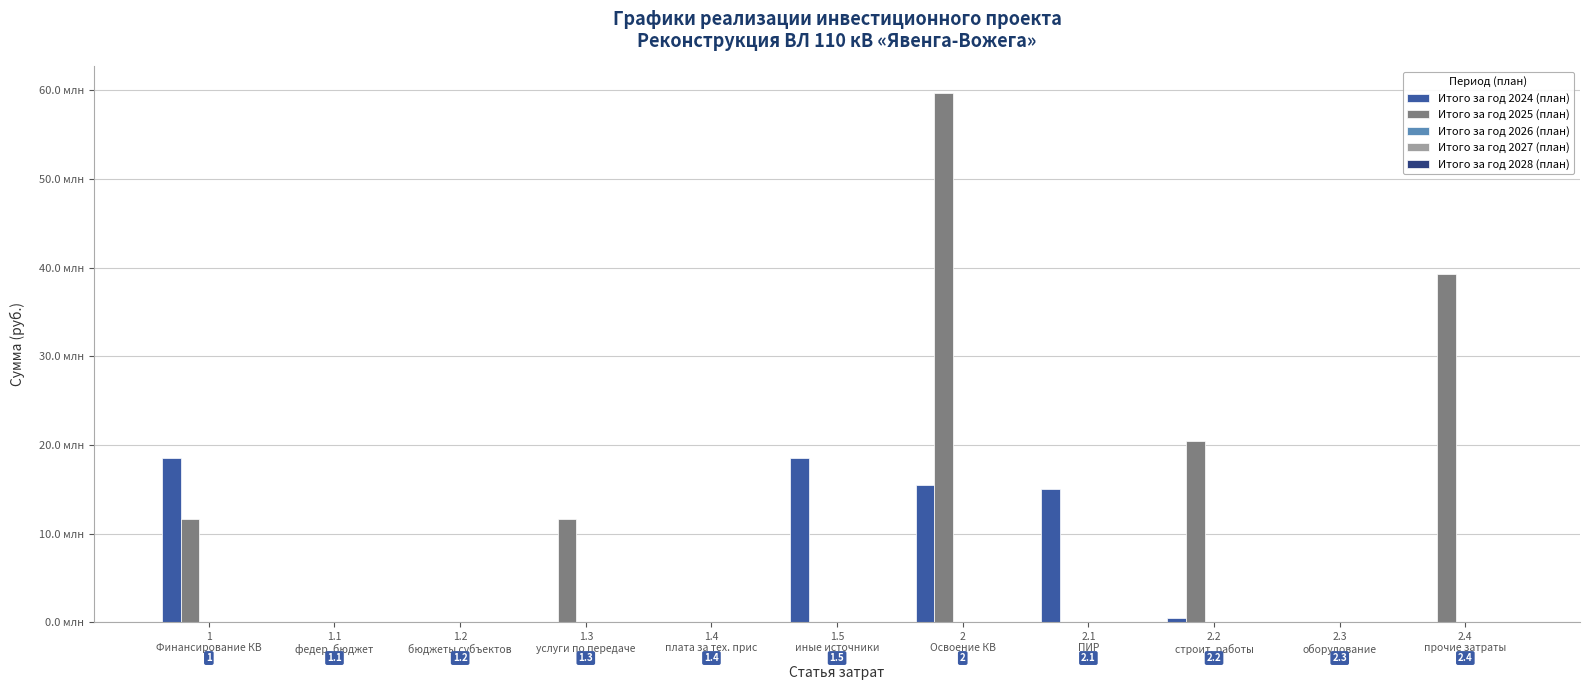

Between 1.1
федер. бюджет and 1.3
услуги по передаче, which series saw the biggest shift?

Итого за год 2025 (план)